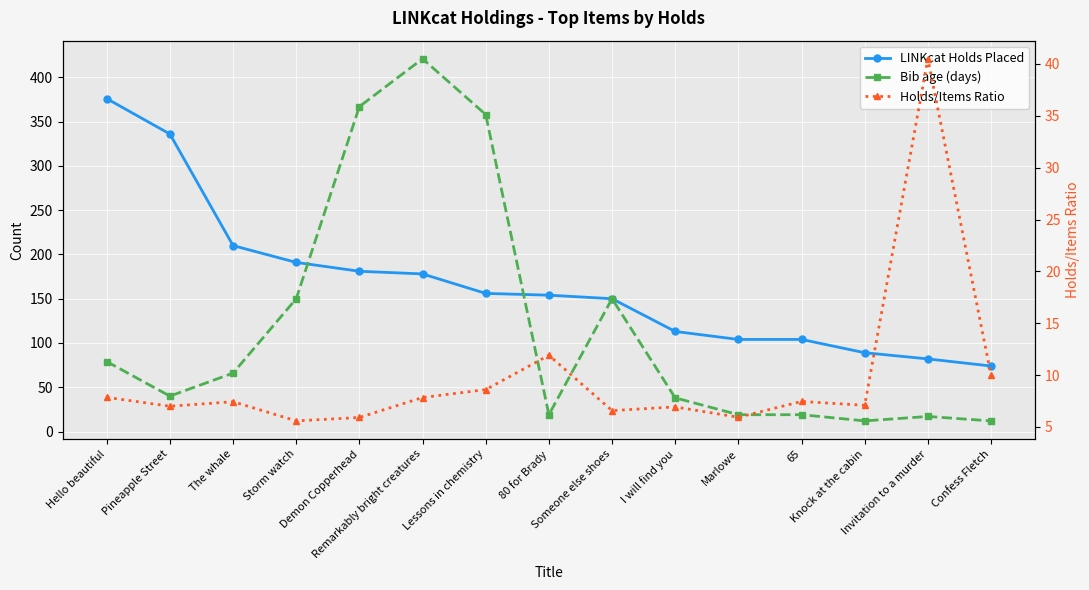

True or false: LINKcat Holds Placed has a value of 45.1 at Knock at the cabin.

False